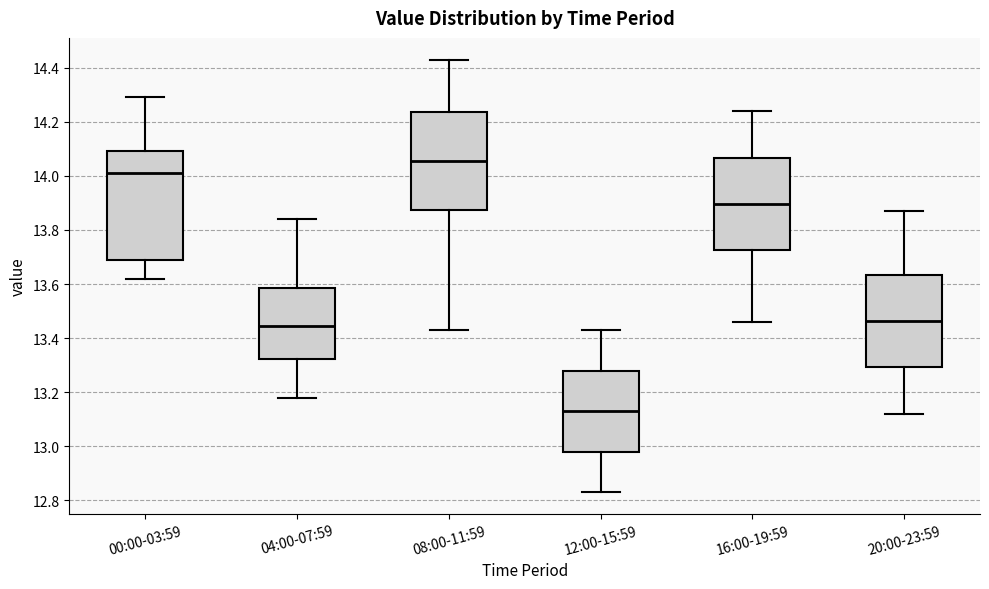

Reading left to right, read every box against the y-axis: the position of its median line, the range the box covers, and the ends of its whiskers. The values are not printed on the chart, so give them approximately, as read against the axis.

00:00-03:59: median 14.02, box 13.68 to 14.10, whiskers 13.62 to 14.30
04:00-07:59: median 13.44, box 13.32 to 13.58, whiskers 13.18 to 13.84
08:00-11:59: median 14.06, box 13.88 to 14.24, whiskers 13.44 to 14.44
12:00-15:59: median 13.14, box 12.98 to 13.28, whiskers 12.84 to 13.44
16:00-19:59: median 13.90, box 13.72 to 14.06, whiskers 13.46 to 14.24
20:00-23:59: median 13.46, box 13.30 to 13.64, whiskers 13.12 to 13.88